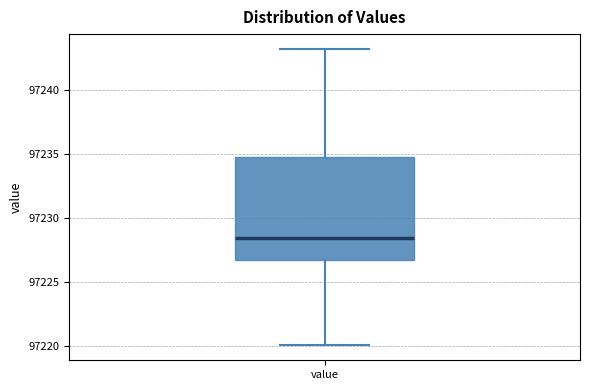

Transcribe this box plot: give where the median line is, the range the box spans, and where the two whiskers end, as read against the y-axis. The values are not printed on the chart, so give them approximately, as read against the axis.

median 97228.5, box 97226.5 to 97235.0, whiskers 97220.0 to 97243.5